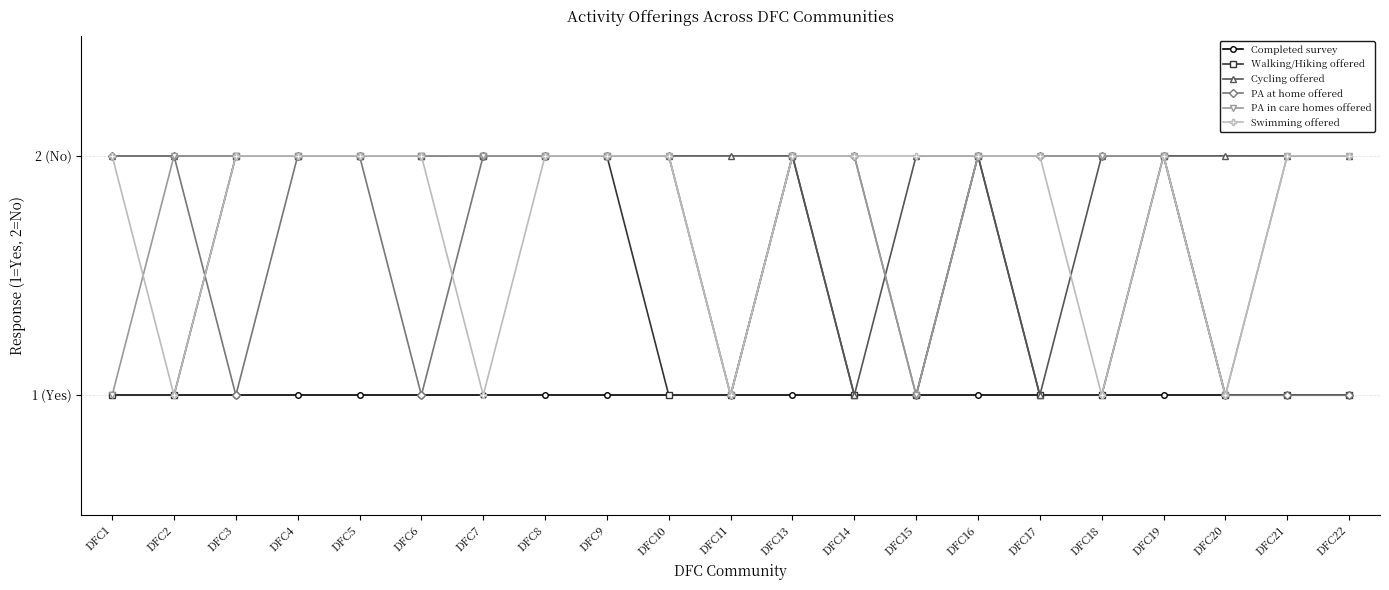

At which category is the sum across all series the highest?

DFC4